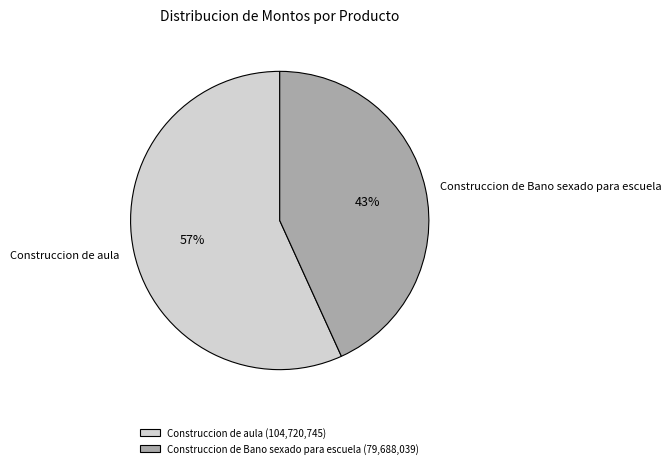

How many segments does this pie chart have?

2